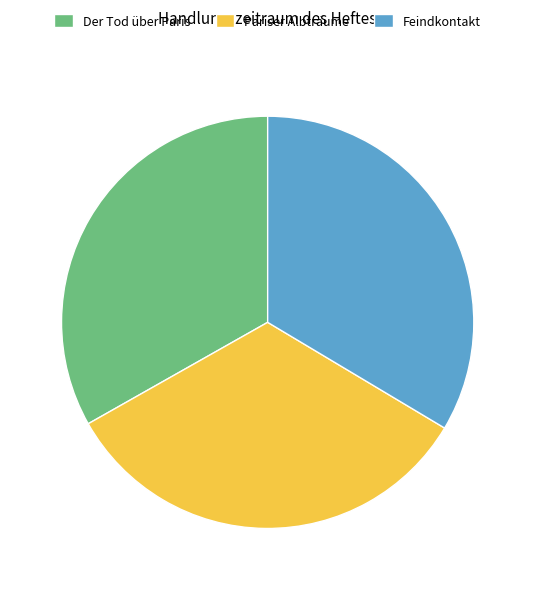

How many segments does this pie chart have?

3